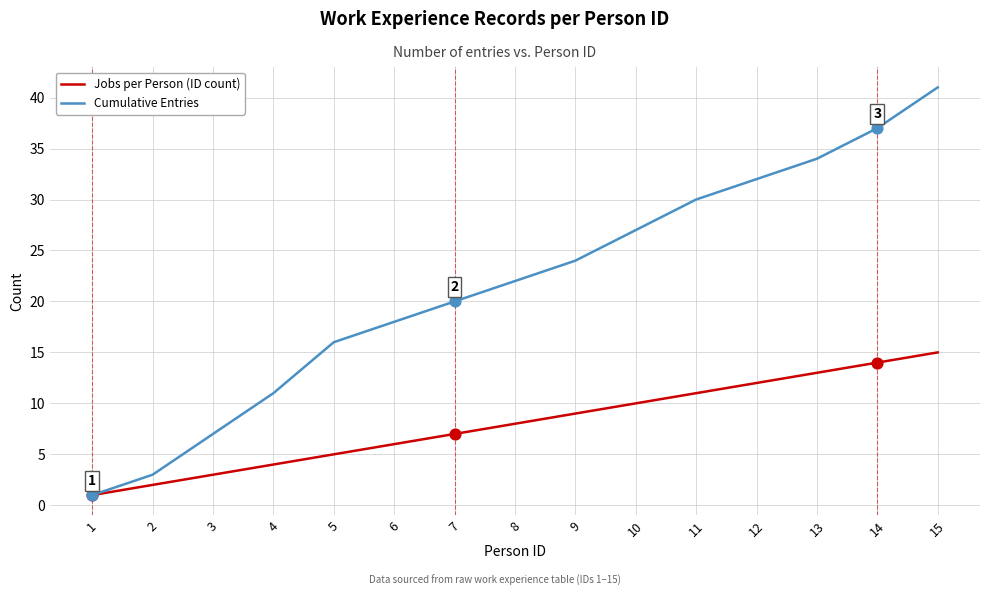

At which category is the sum across all series the highest?

15